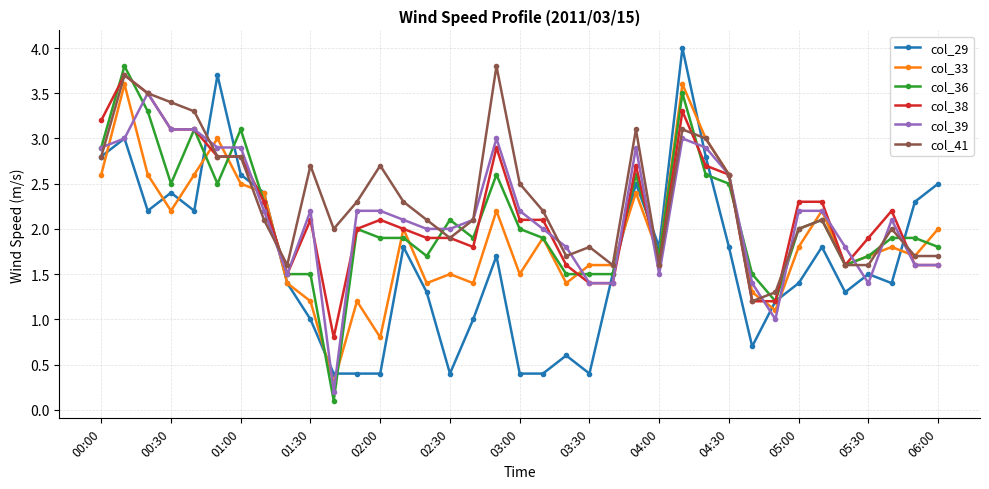

What is the value of the col_39 point at the 30th from the left?

1.0